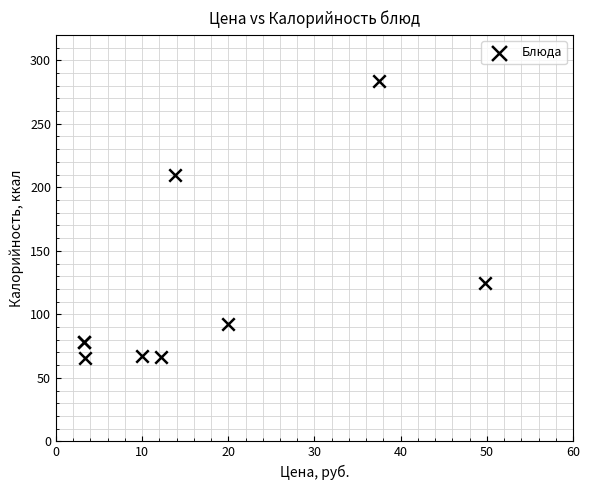

What Y value in the scatter plot is closest to 174?

209.9